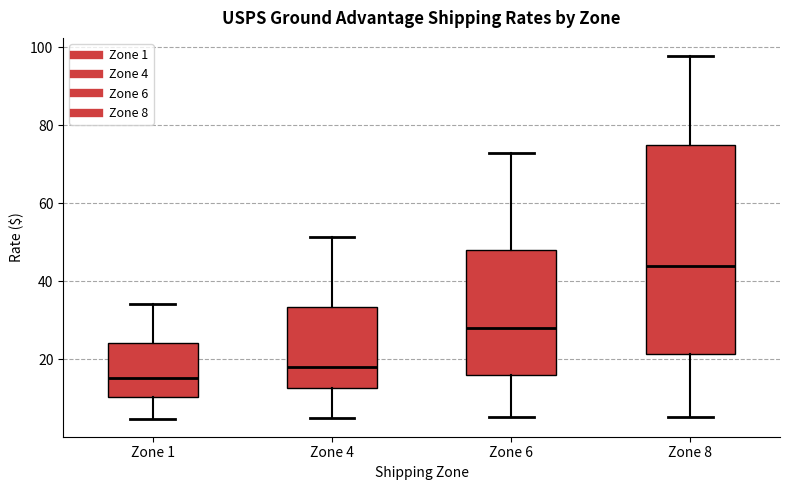

Reading left to right, transcribe this box plot: for each box, give where its median line is, the range the box spans, and where its two whiskers end, as read against the y-axis. The values are not printed on the chart, so give them approximately, as read against the axis.

Zone 1: median 16, box 10 to 24, whiskers 4 to 34
Zone 4: median 18, box 12 to 34, whiskers 6 to 52
Zone 6: median 28, box 16 to 48, whiskers 6 to 72
Zone 8: median 44, box 22 to 76, whiskers 6 to 98